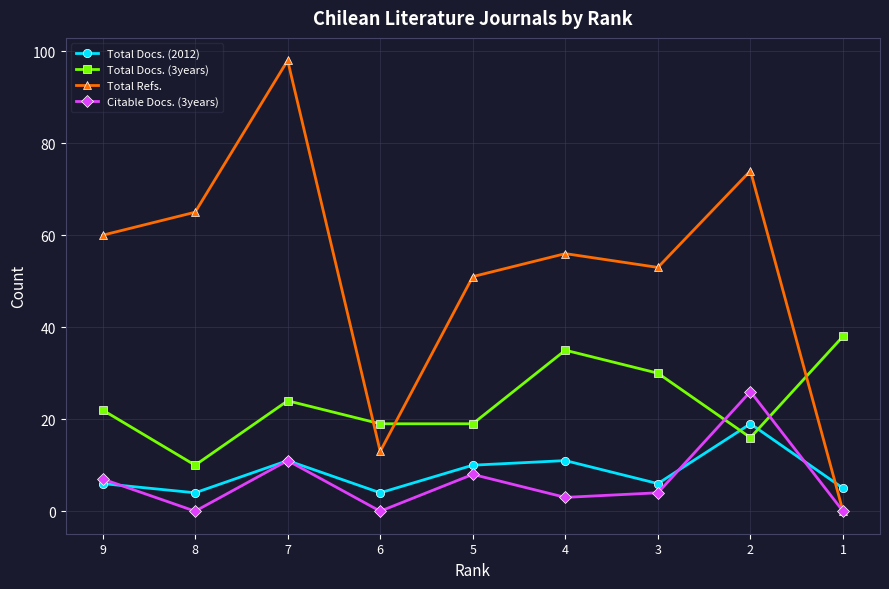

True or false: Total Docs. (3years) and Total Refs. cross at least once.

True